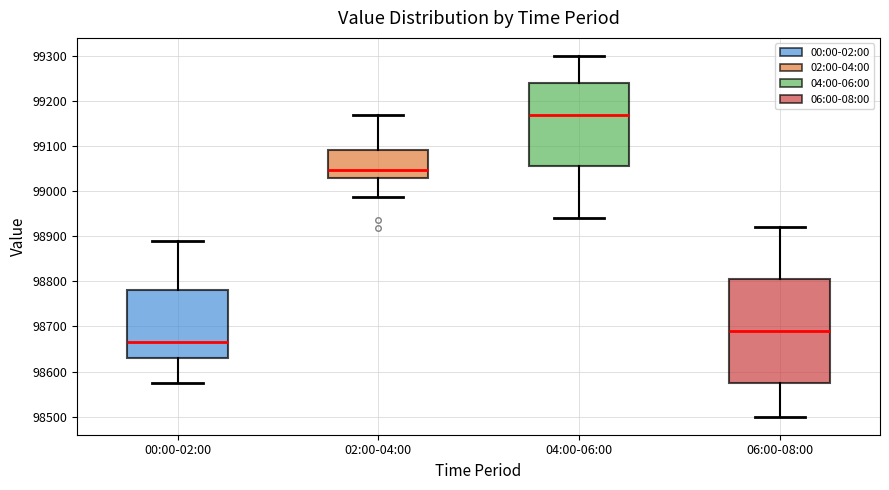

Where is the upper edge of the box for 02:00-04:00 on the y-axis? The values are not printed on the chart, so give them approximately, as read against the axis.

99090